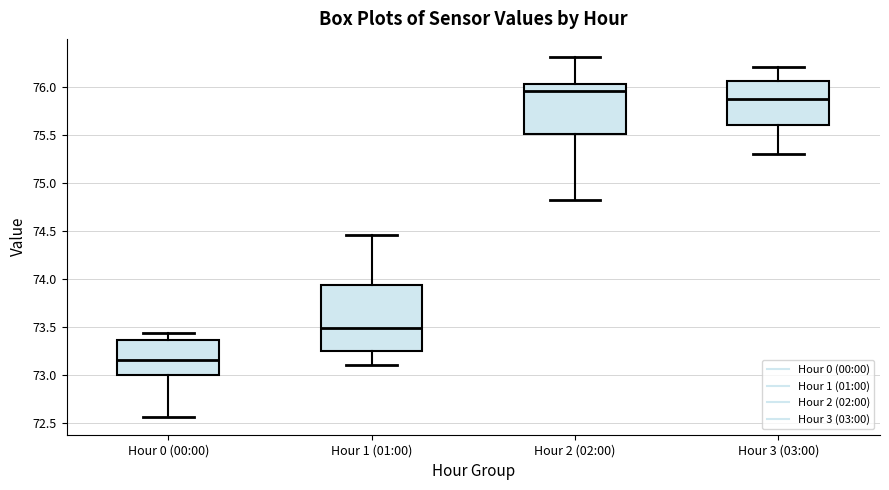

Reading left to right, transcribe this box plot: for each box, give where its median line is, the range the box spans, and where its two whiskers end, as read against the y-axis. The values are not printed on the chart, so give them approximately, as read against the axis.

Hour 0 (00:00): median 73.15, box 73.00 to 73.35, whiskers 72.55 to 73.45
Hour 1 (01:00): median 73.50, box 73.25 to 73.95, whiskers 73.10 to 74.45
Hour 2 (02:00): median 75.95, box 75.50 to 76.05, whiskers 74.80 to 76.30
Hour 3 (03:00): median 75.90, box 75.60 to 76.05, whiskers 75.30 to 76.20